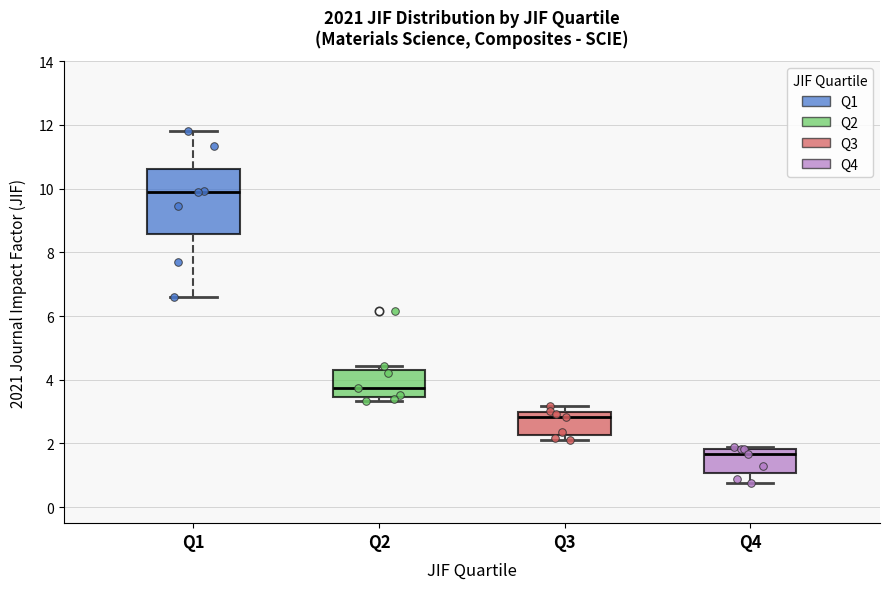

Which box's median line is the lowest?

Q4